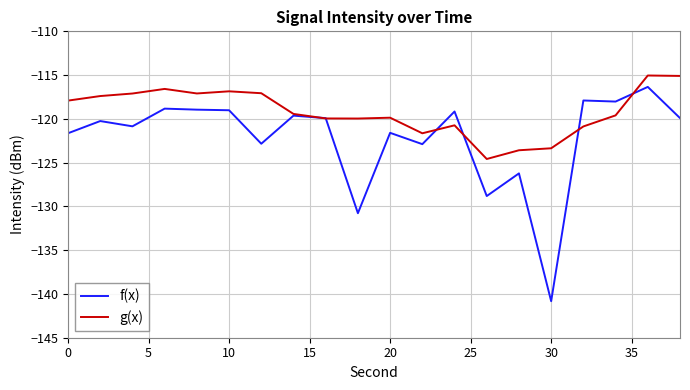

What are all the series names shown in the legend?

f(x), g(x)